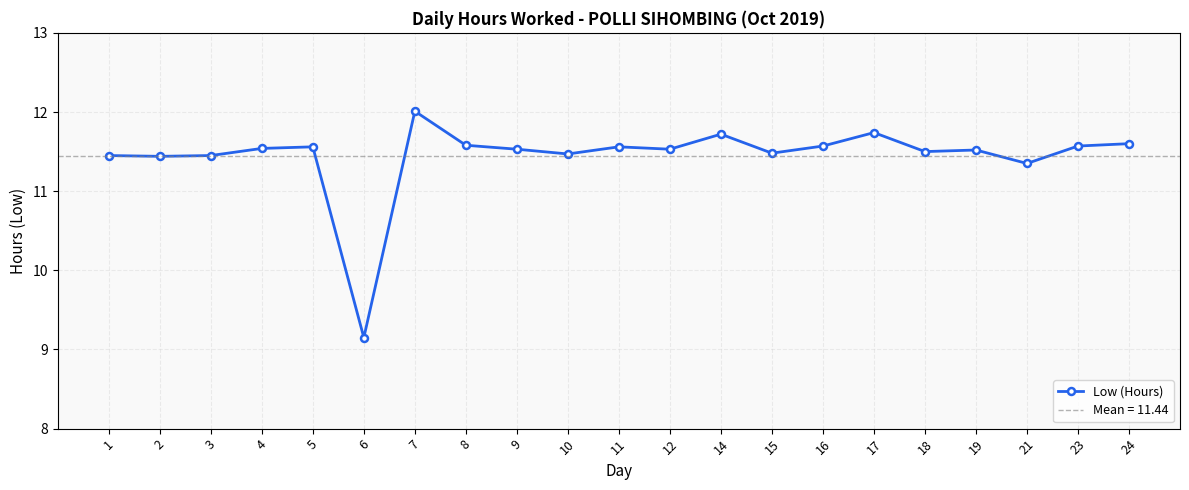

Reading left to right, list all the values displayed in this chart.

1=11.4	2=11.4	3=11.4	4=11.5	5=11.6	6=9.2	7=12.0	8=11.6	9=11.5	10=11.5	11=11.6	12=11.5	14=11.7	15=11.5	16=11.6	17=11.7	18=11.5	19=11.5	21=11.3	23=11.6	24=11.6